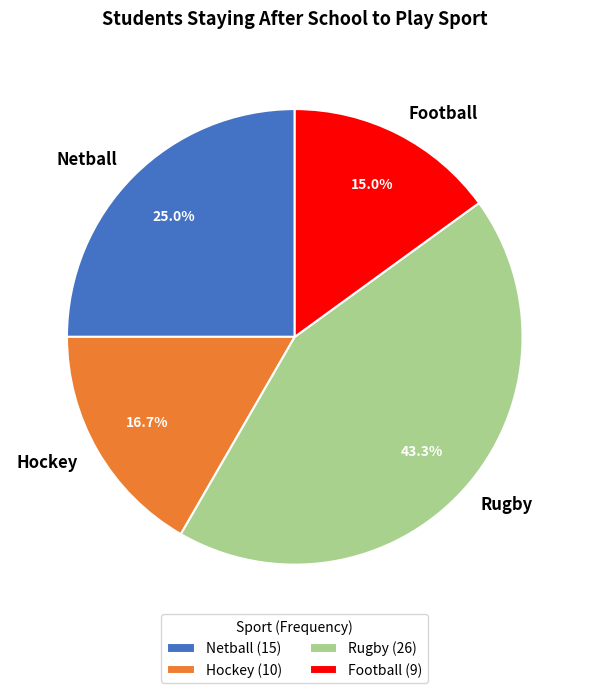

Is Netball the majority of the pie?

No